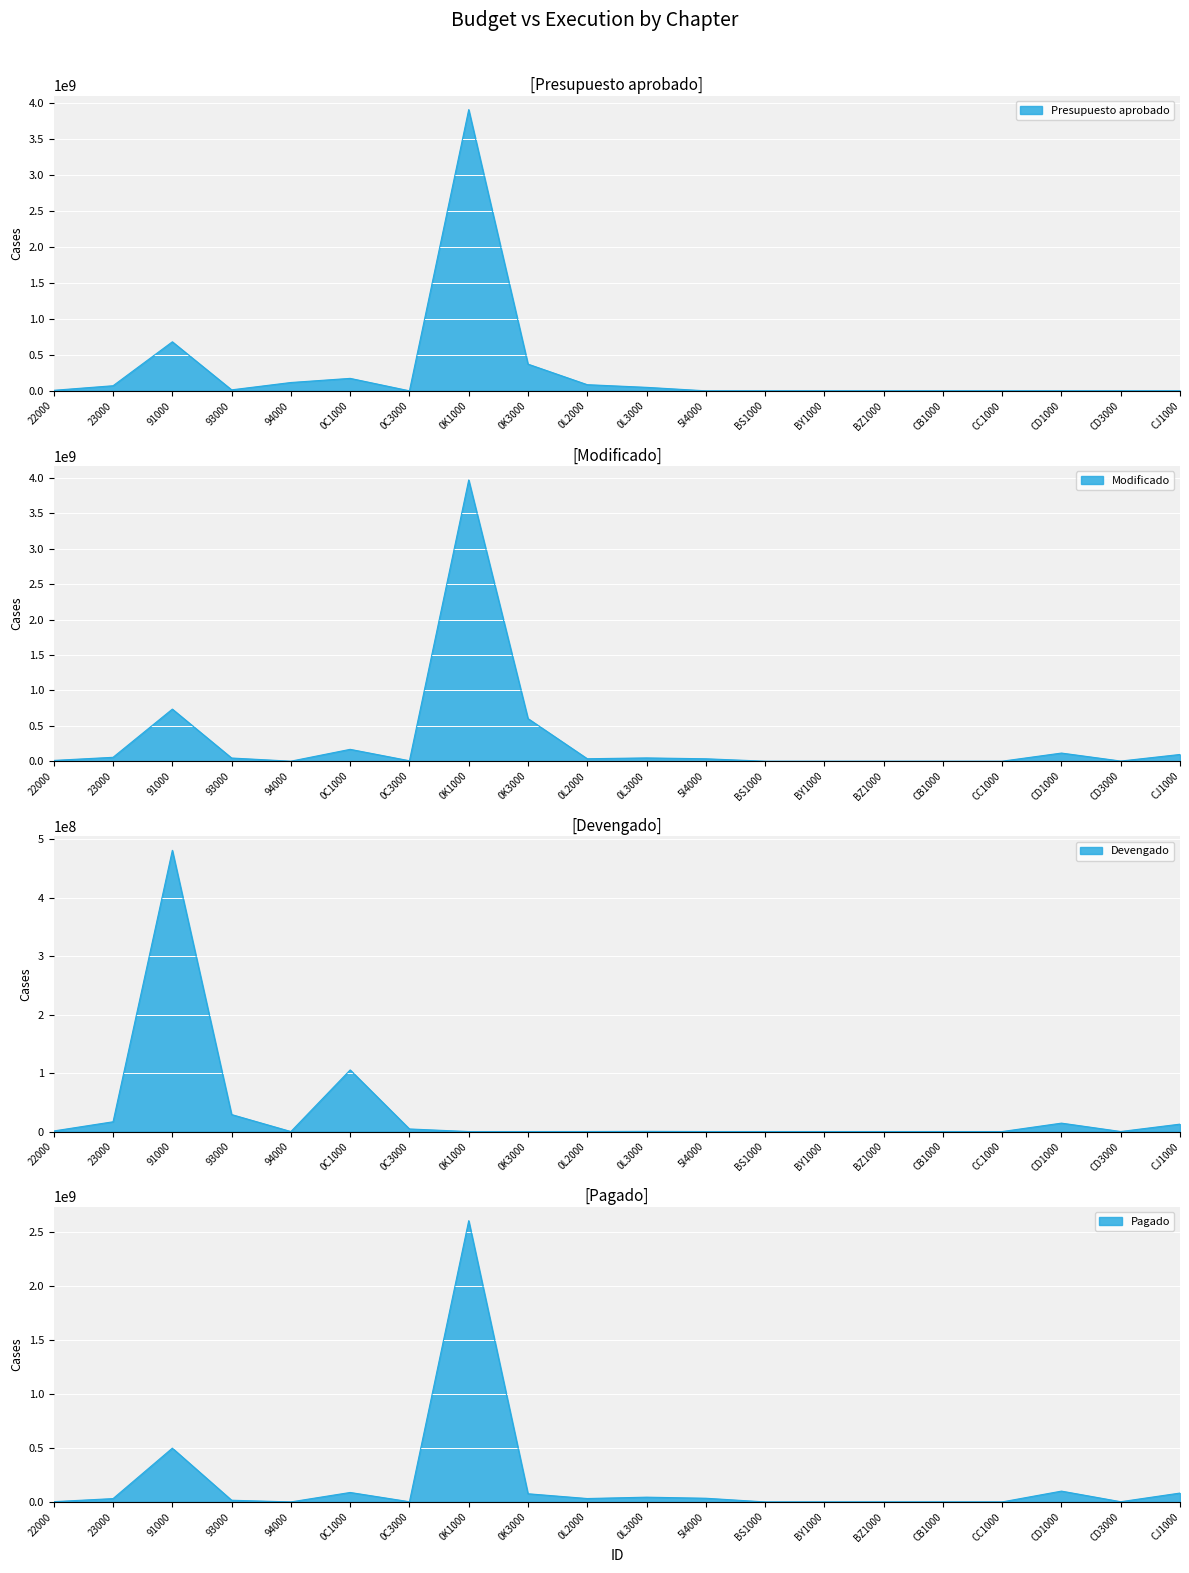

List the series in order of their peak value, lowest first.

Devengado, Pagado, Presupuesto aprobado, Modificado